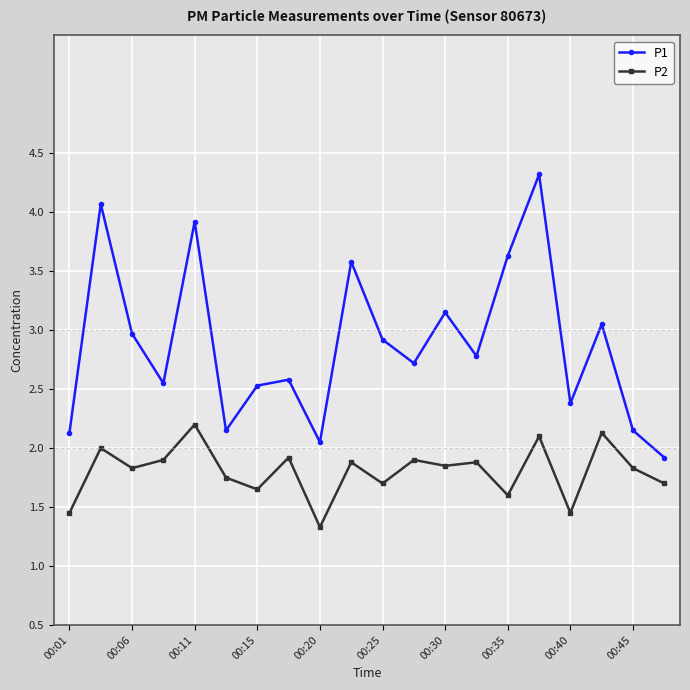

How many lines are shown in the chart?

2